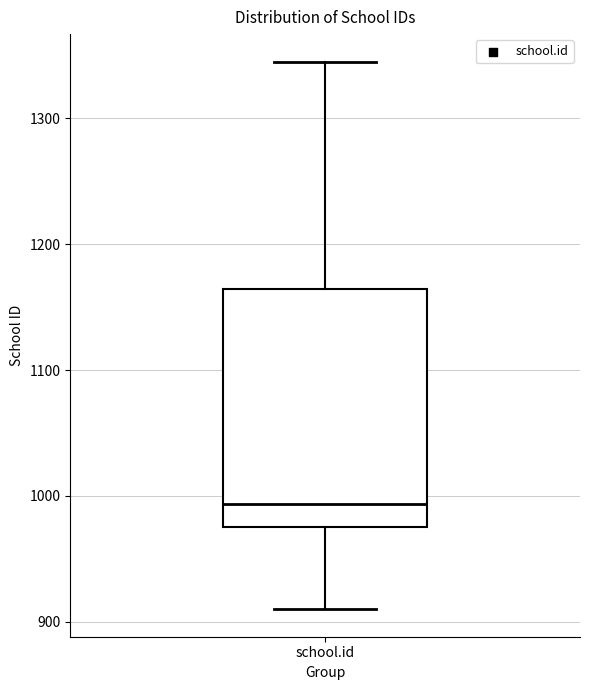

Where is the lower edge of the box for school.id on the y-axis? The values are not printed on the chart, so give them approximately, as read against the axis.

980